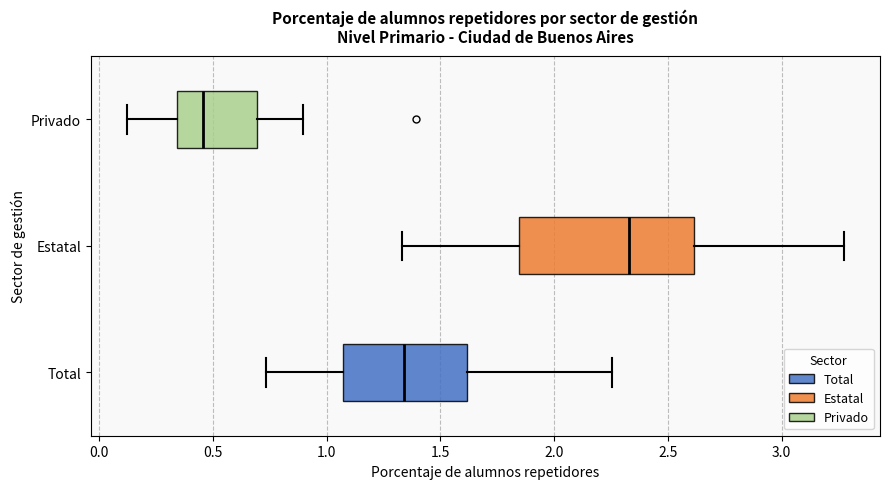

Which box is the widest, from its left edge to its right edge?

Estatal